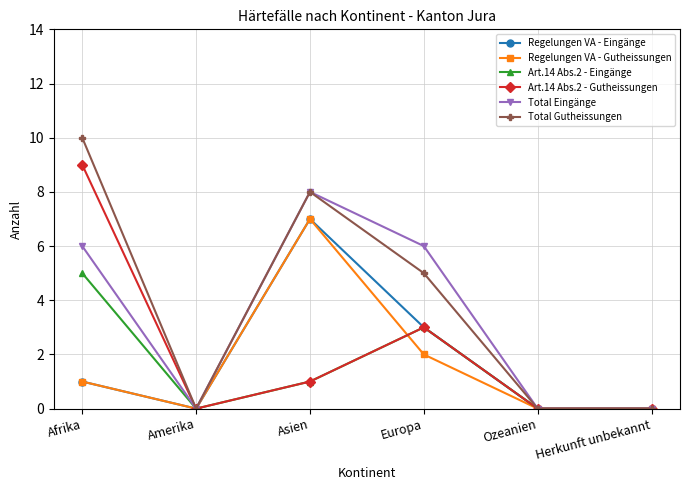

The Art.14 Abs.2 - Gutheissungen series shows 0 at Ozeanien. True or false?

True